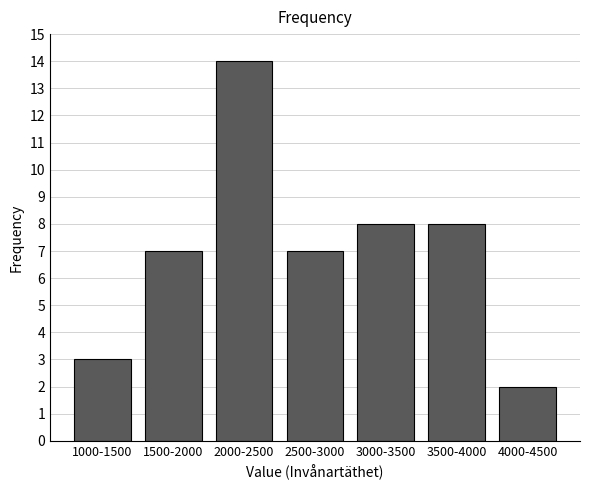

Reading left to right, transcribe all the data shown in this chart.

1000-1500=3	1500-2000=7	2000-2500=14	2500-3000=7	3000-3500=8	3500-4000=8	4000-4500=2